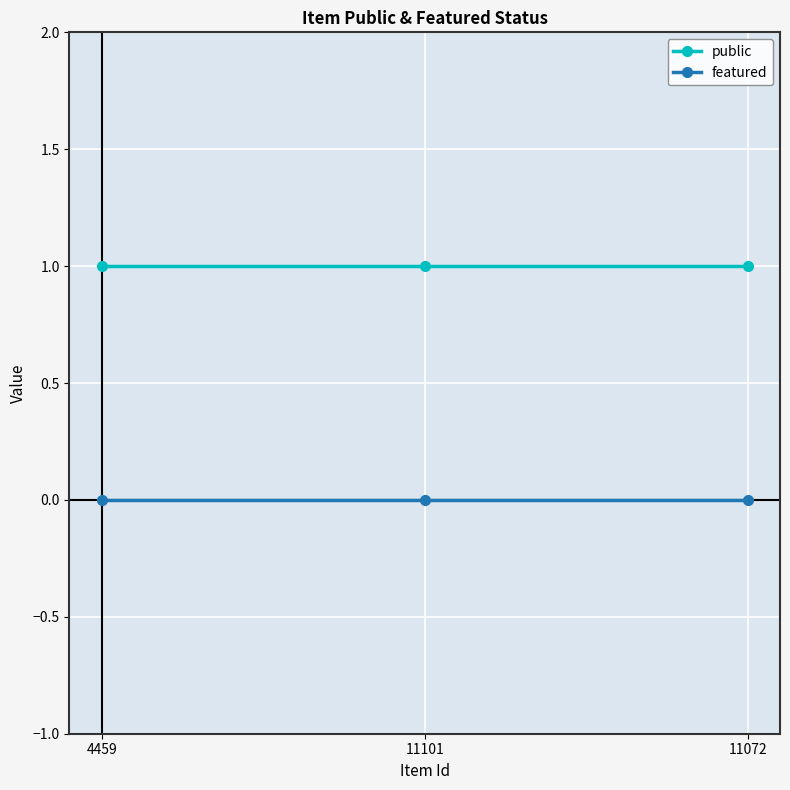

What is the label of the 2nd point from the right?

11101